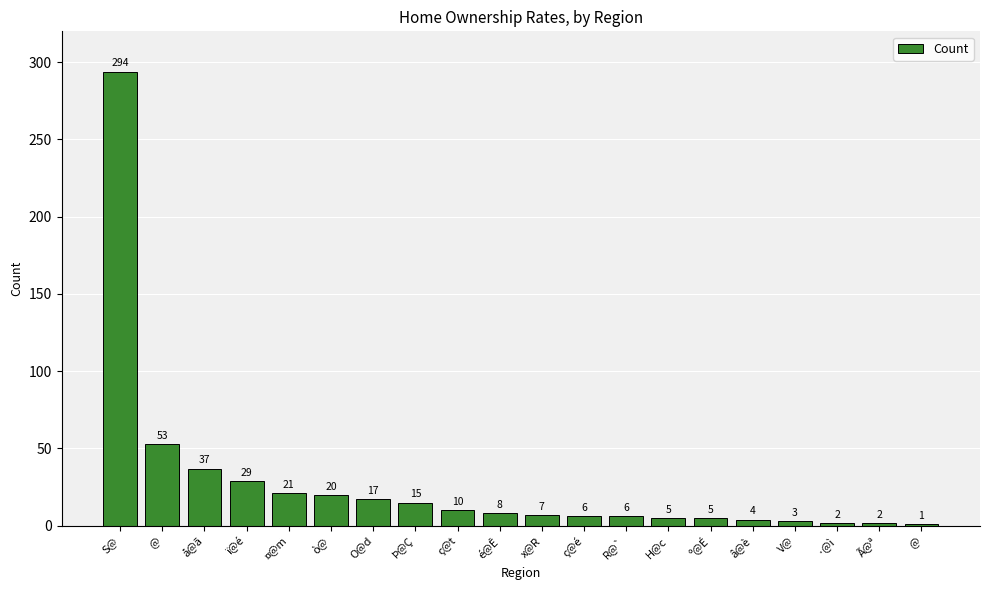

How many data points are less than 8?

10